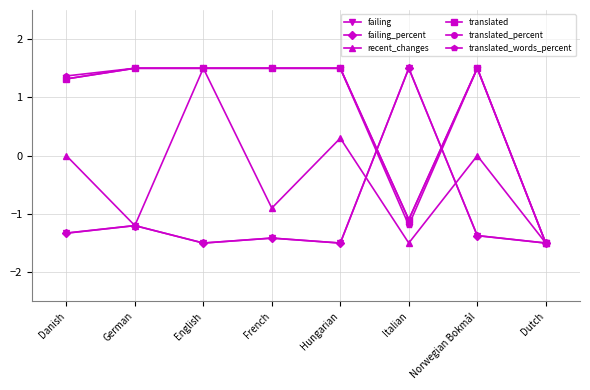

What is the label of the 1st point from the left?

Danish